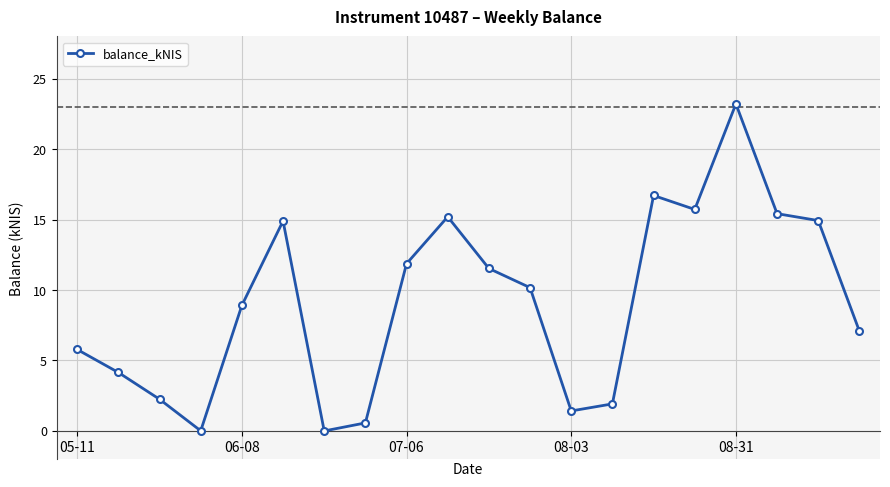

What is the value of the 18th point from the left?

15.4